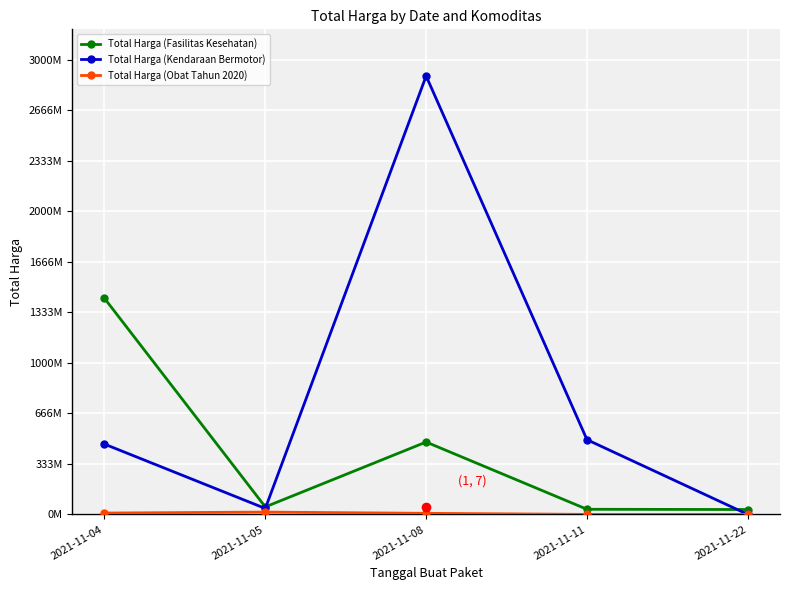

What is the sum of all Total Harga (Fasilitas Kesehatan) values?

2019639140